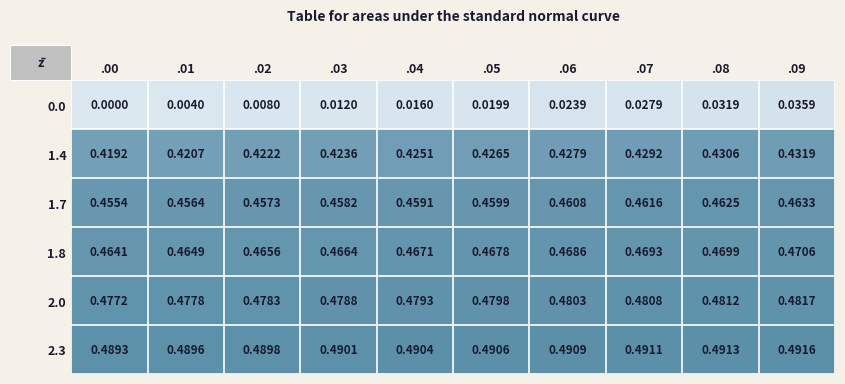

How many categories are shown in the chart?

10